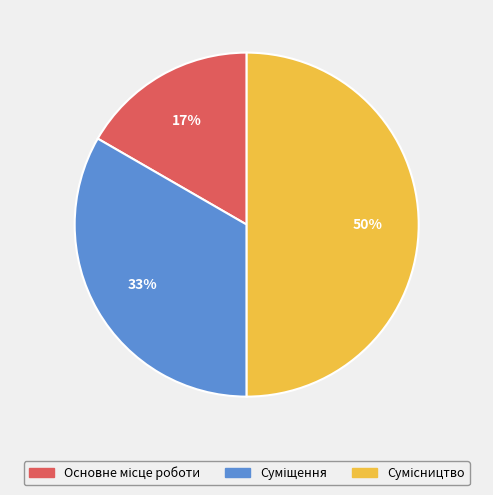

To the nearest percent, what is the difference between the largest and smallest slice percentages?

33%